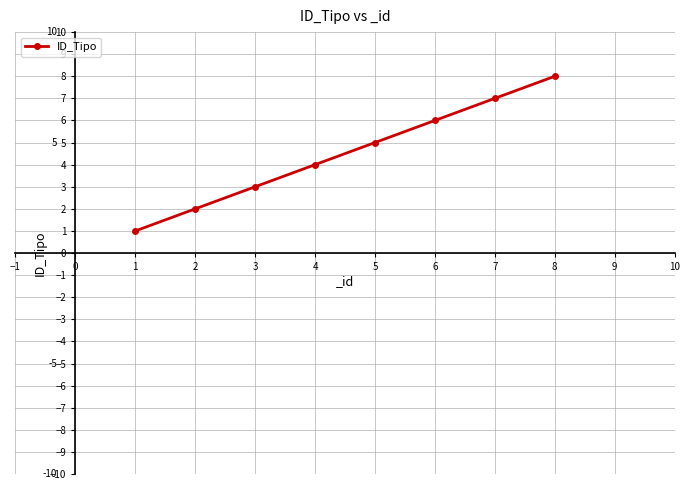

At which category does the chart reach its minimum across all series?

1